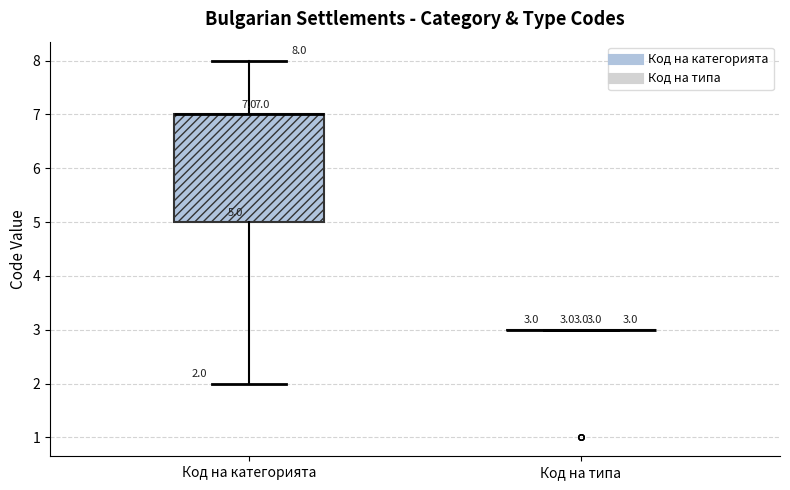

Which box is the tallest, from its lower edge to its upper edge?

Код на категорията